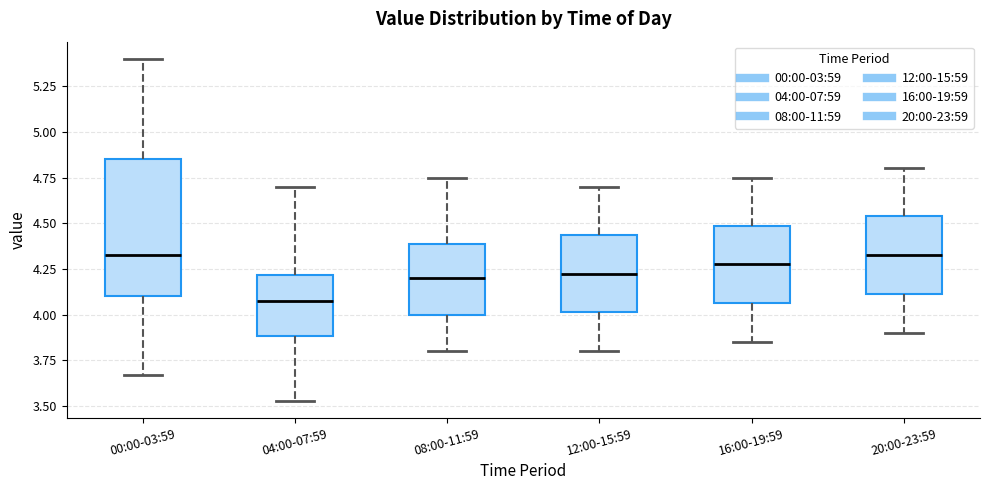

Where does the upper whisker of the box for 04:00-07:59 end on the y-axis? The values are not printed on the chart, so give them approximately, as read against the axis.

4.70